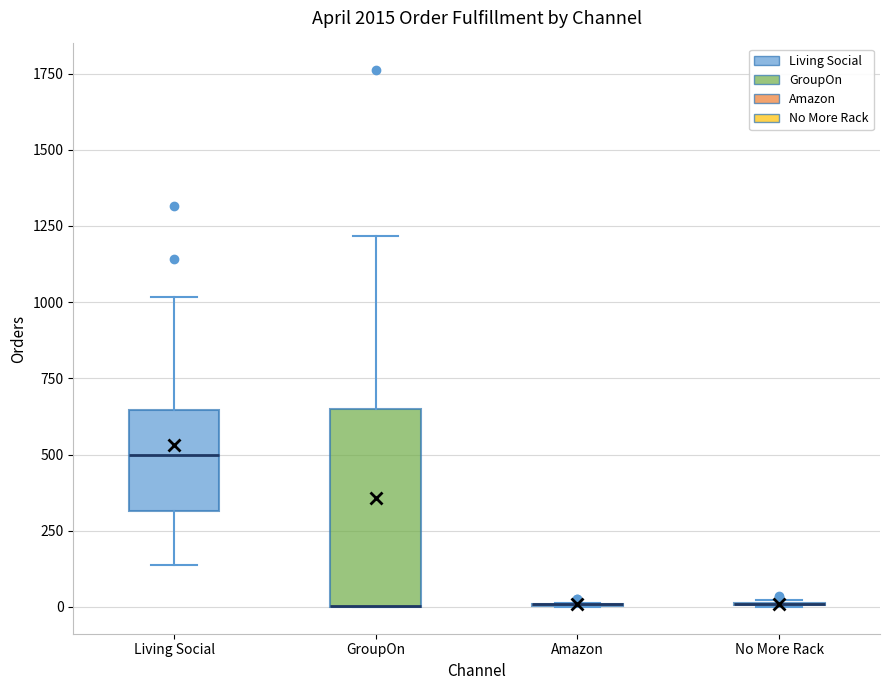

Reading left to right, read every box against the y-axis: the position of its median line, the range the box covers, and the ends of its whiskers. The values are not printed on the chart, so give them approximately, as read against the axis.

Living Social: median 500, box 300 to 650, whiskers 150 to 1000
GroupOn: median 0 (drawn on the box's lower edge), box 0 to 650, whiskers 0 to 1200
Amazon: box collapsed to a line at 0, whiskers 0 to 0
No More Rack: box collapsed to a line at 0, whiskers 0 to 0